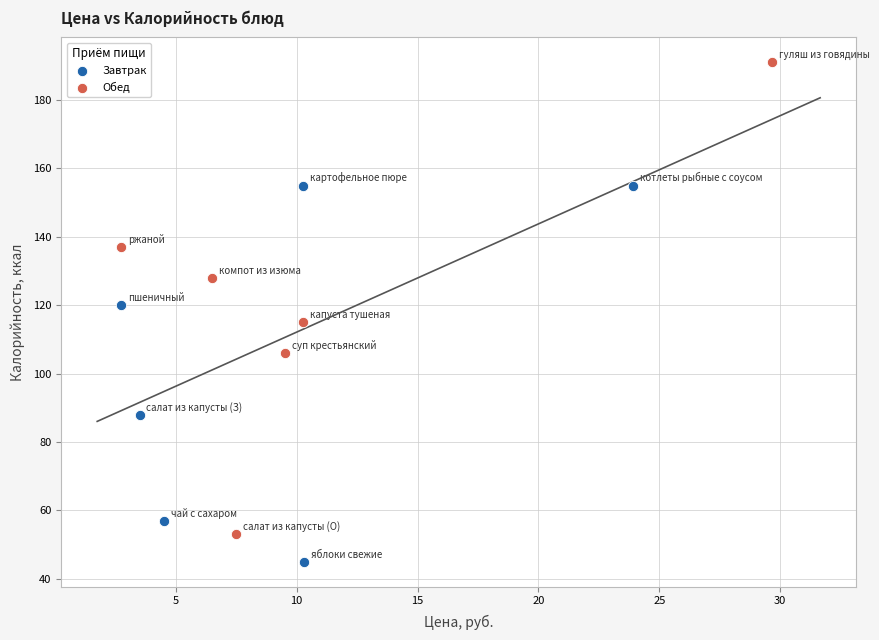

Which series contains the lowest Y value?

Завтрак